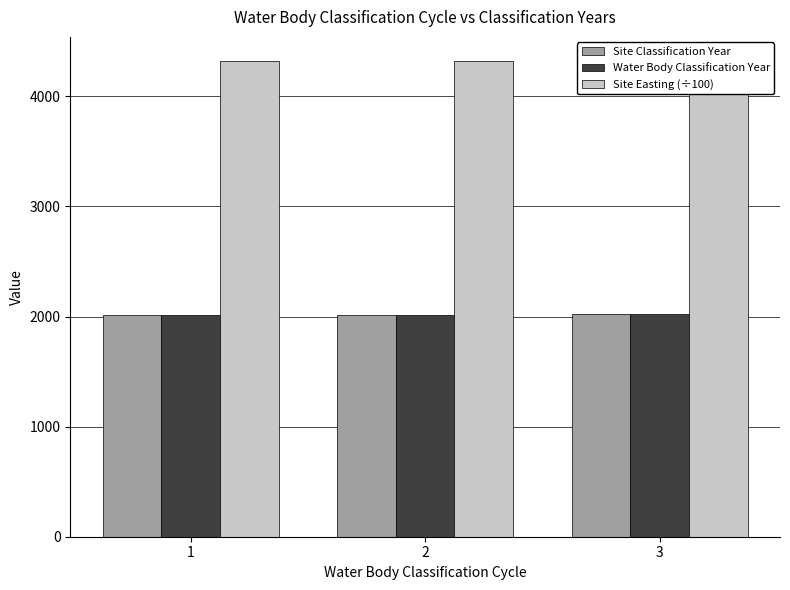

Count the Site Classification Year values in the range 2014 to 2019.

3